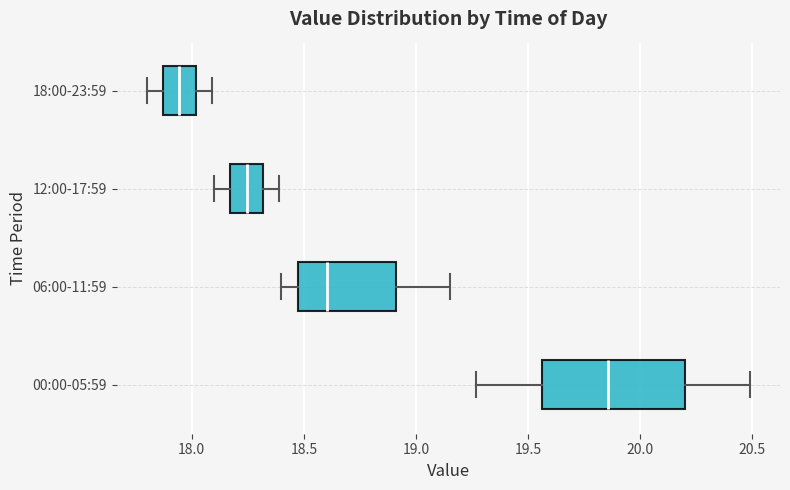

Reading bottom to top, read every box against the x-axis: the position of its median line, the range the box covers, and the ends of its whiskers. The values are not printed on the chart, so give them approximately, as read against the axis.

00:00-05:59: median 19.85, box 19.55 to 20.20, whiskers 19.25 to 20.50
06:00-11:59: median 18.60, box 18.45 to 18.90, whiskers 18.40 to 19.15
12:00-17:59: median 18.25, box 18.15 to 18.30, whiskers 18.10 to 18.40
18:00-23:59: median 17.95, box 17.85 to 18.00, whiskers 17.80 to 18.10